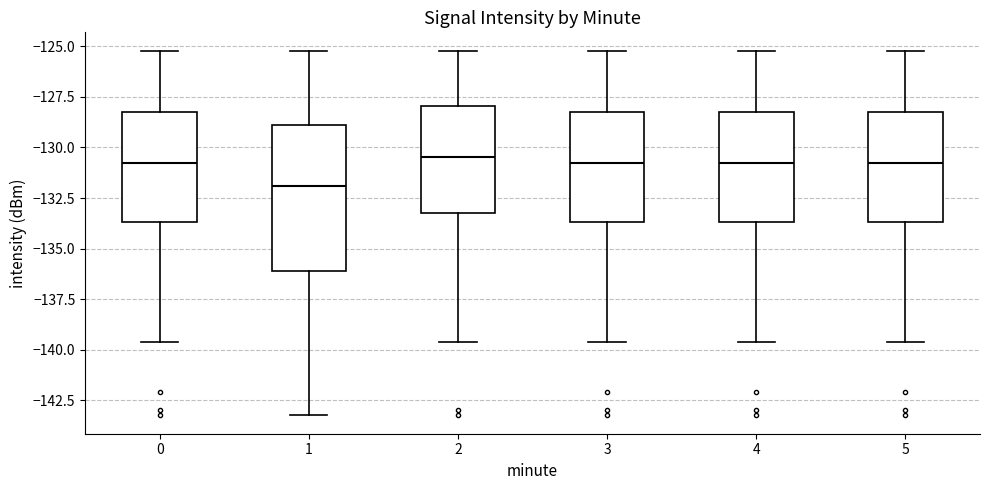

Comparing the boxes themselves (not the whiskers), which one is the tallest?

1